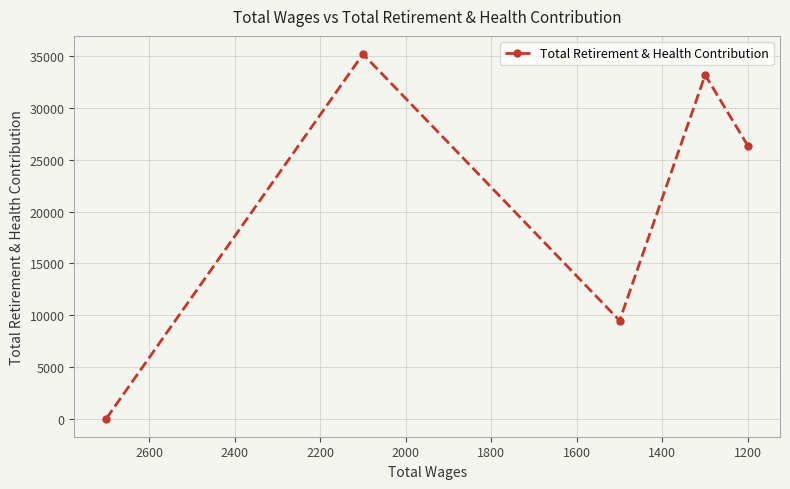

How many values are above zero?

4